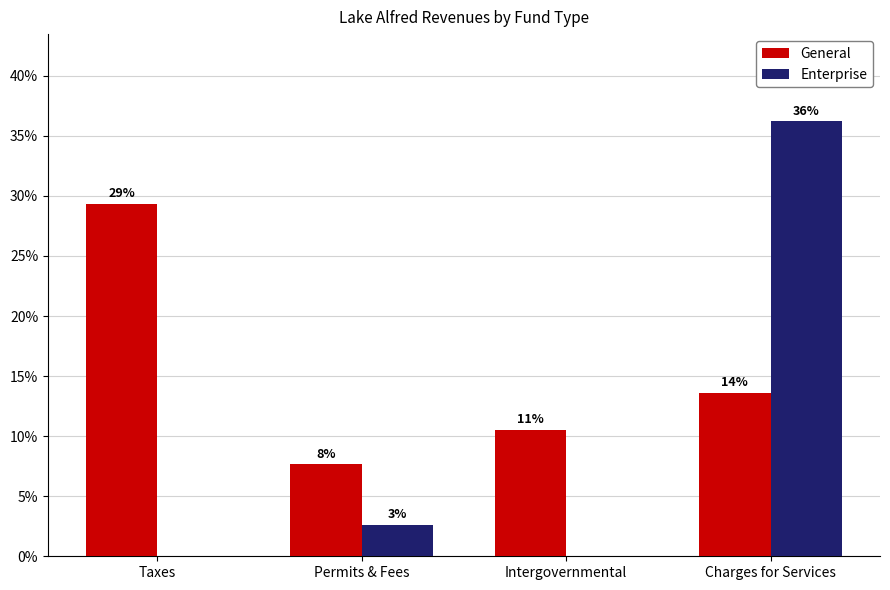

At which label does Enterprise first exceed 2?

Permits & Fees